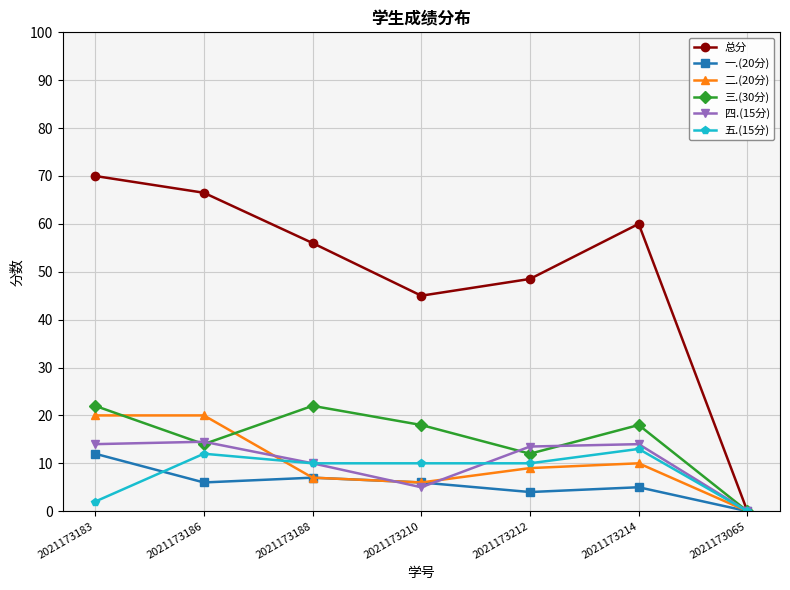

Count the number of categories in the chart.

7